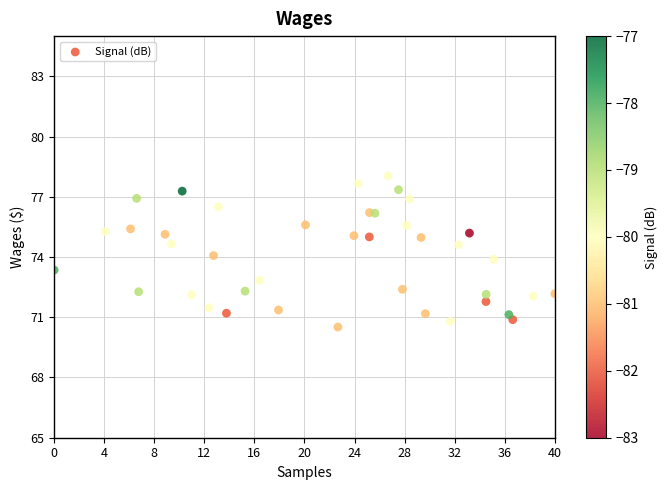

What is the range of Y values (max minus min)?

7.5